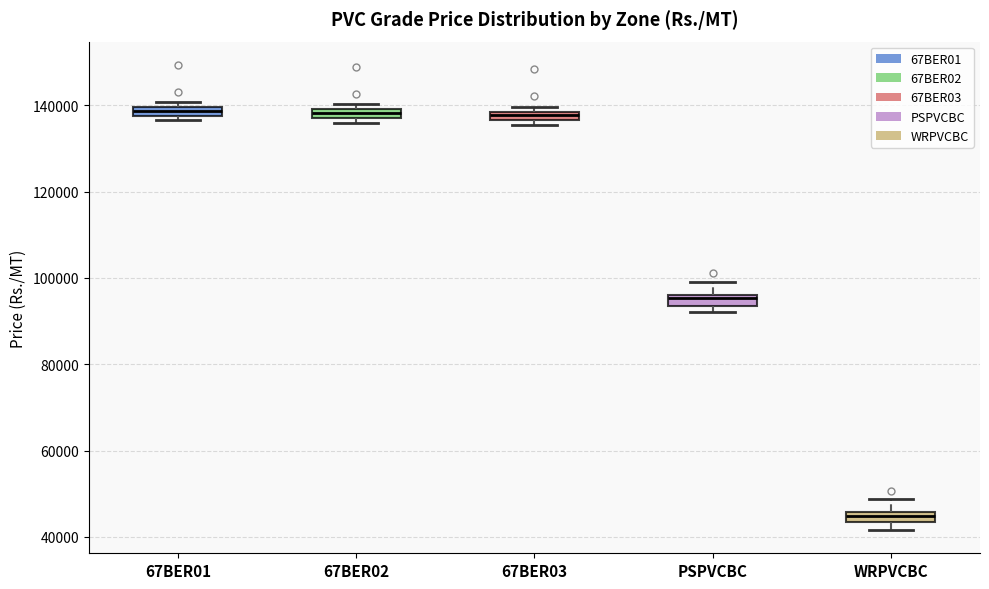

Where is the lower edge of the box for 67BER03 on the y-axis? The values are not printed on the chart, so give them approximately, as read against the axis.

136000